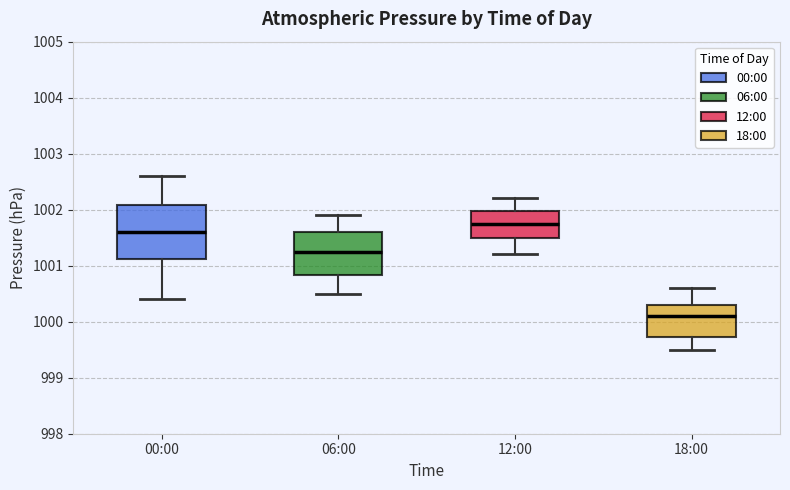

Reading left to right, read every box against the y-axis: the position of its median line, the range the box covers, and the ends of its whiskers. The values are not printed on the chart, so give them approximately, as read against the axis.

00:00: median 1001.6, box 1001.1 to 1002.1, whiskers 1000.4 to 1002.6
06:00: median 1001.3, box 1000.8 to 1001.6, whiskers 1000.5 to 1001.9
12:00: median 1001.8, box 1001.5 to 1002.0, whiskers 1001.2 to 1002.2
18:00: median 1000.1, box 999.7 to 1000.3, whiskers 999.5 to 1000.6